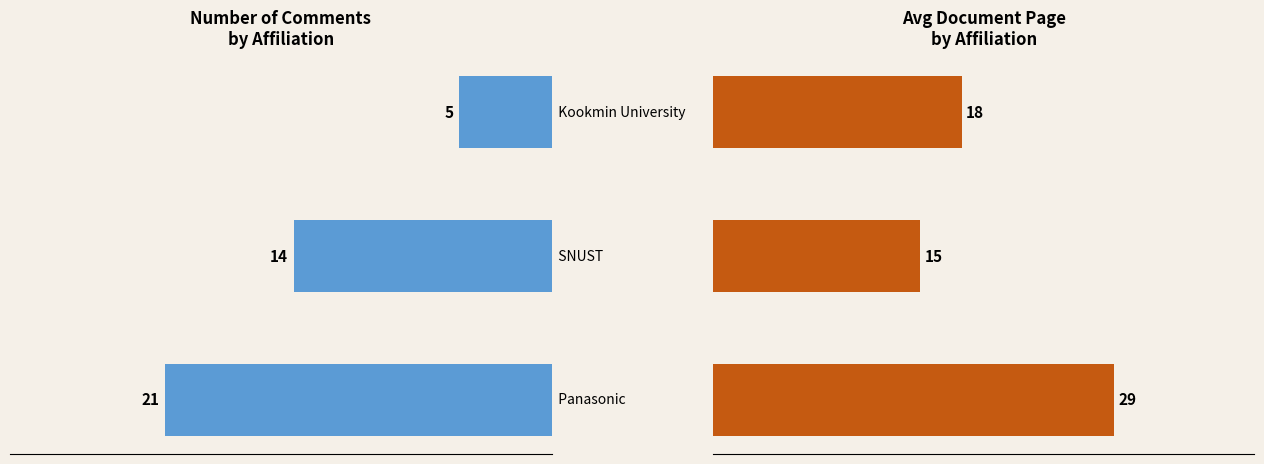

What is the average value of the Number of Comments series?

13